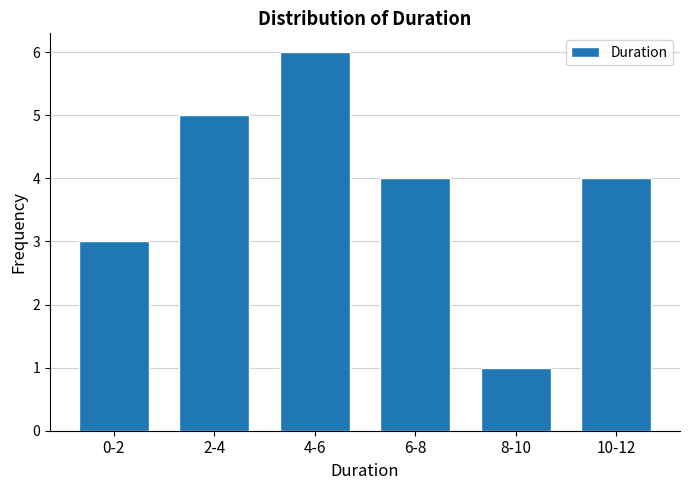

Reading left to right, extract all data points from this chart.

0-2=3	2-4=5	4-6=6	6-8=4	8-10=1	10-12=4